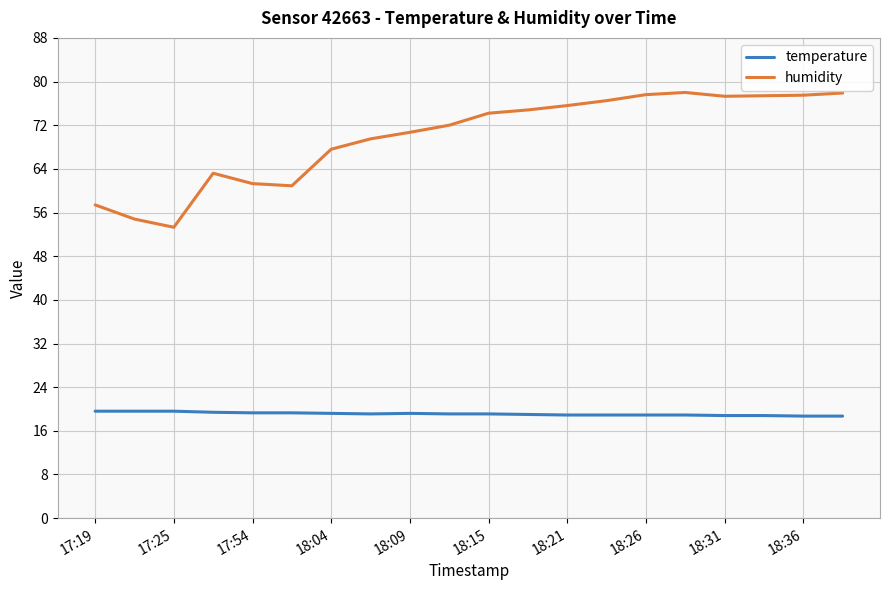

True or false: humidity and temperature cross at least once.

False